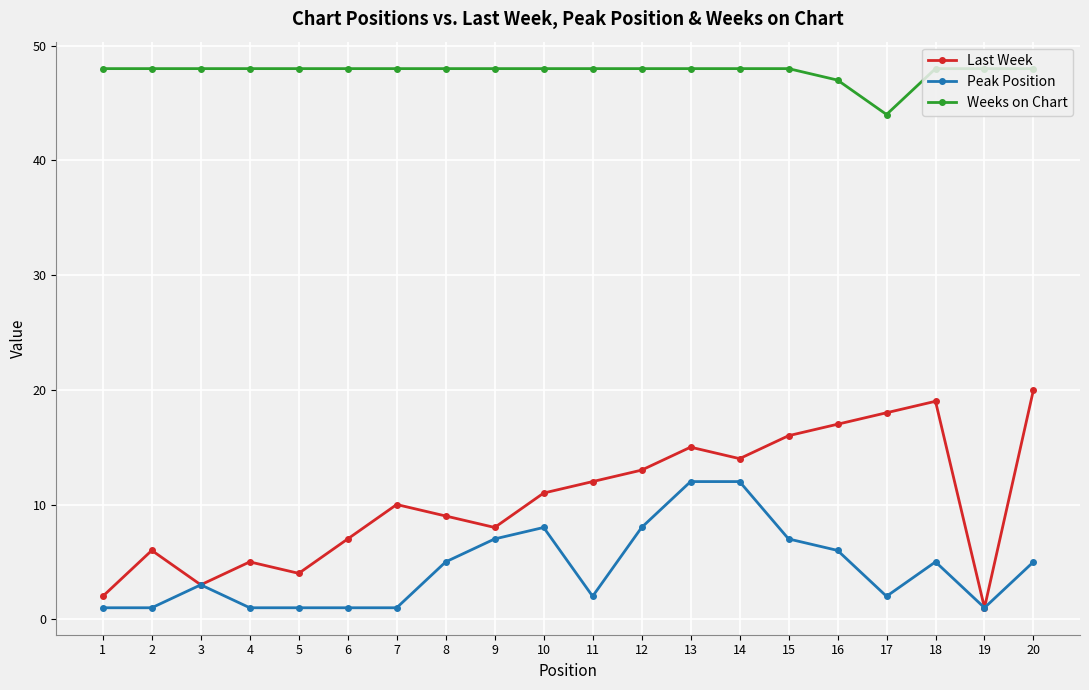

The value of Last Week at 8 is 3. True or false?

False